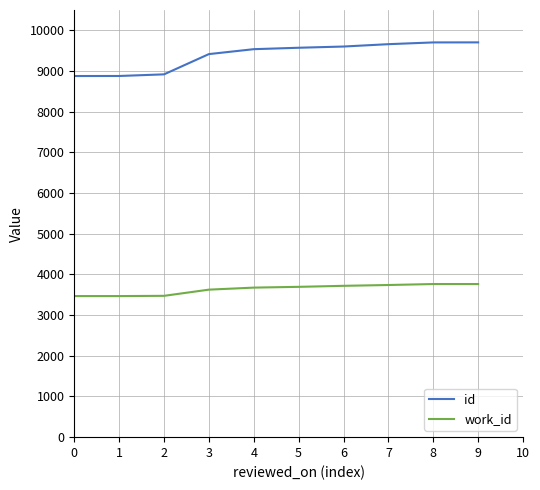

True or false: work_id has a value of 5623 at 4.

False